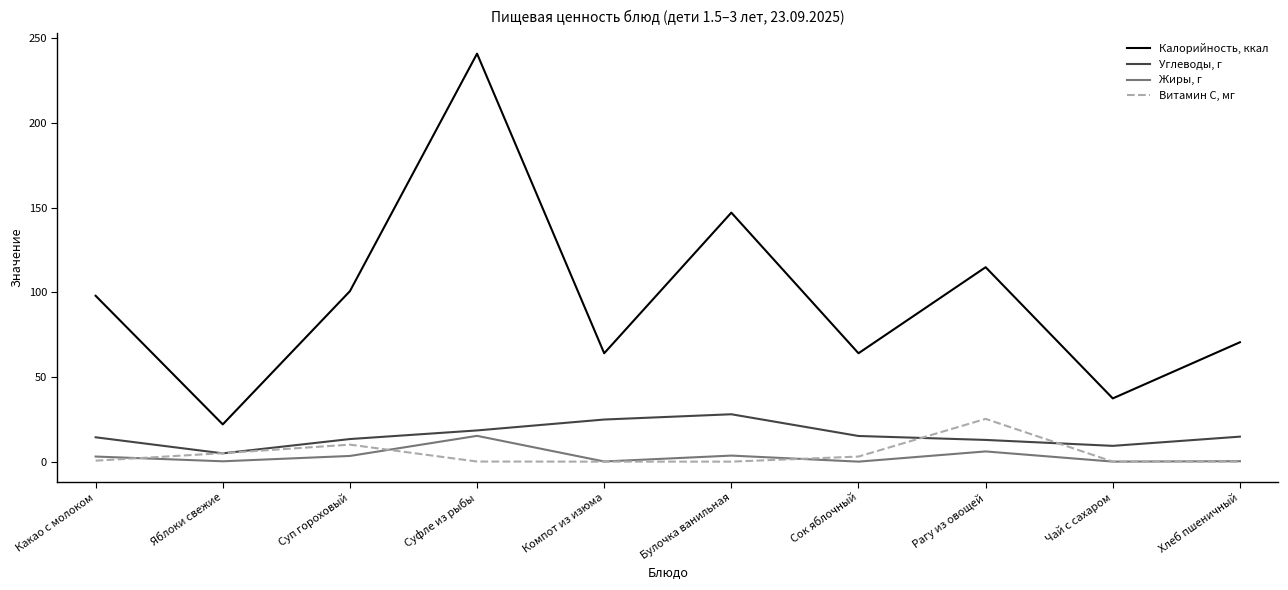

What is the difference between the maximum and minimum values in the Углеводы, г series?

23.1